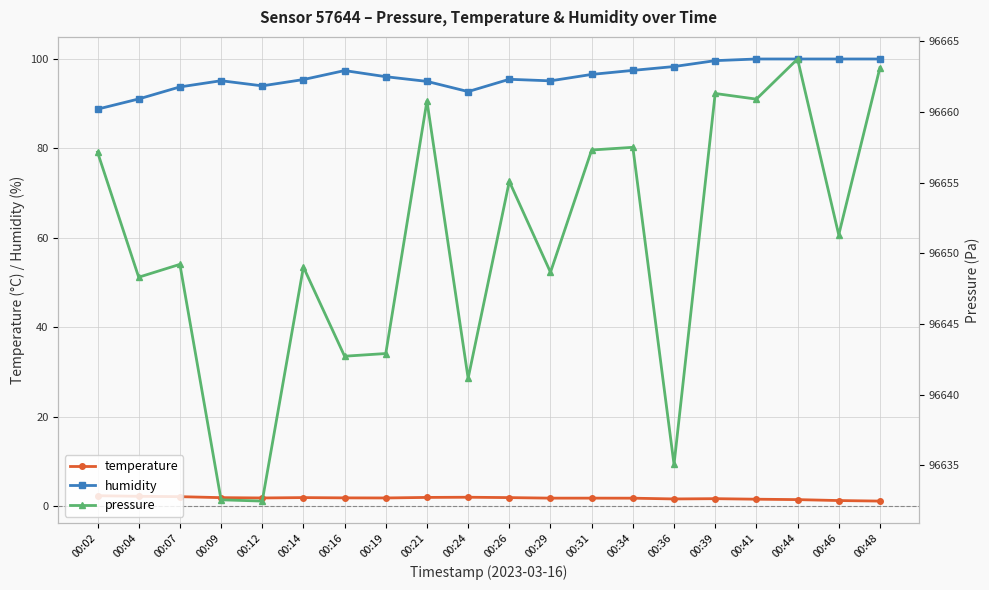

At which category is the sum across all series the highest?

00:44